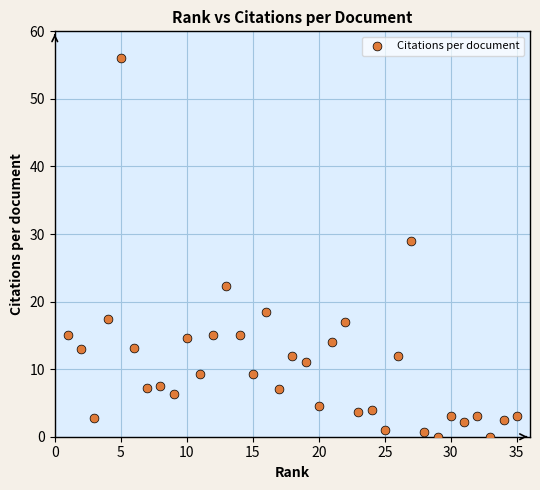

What Y value in the scatter plot is closest to 28?

29.0